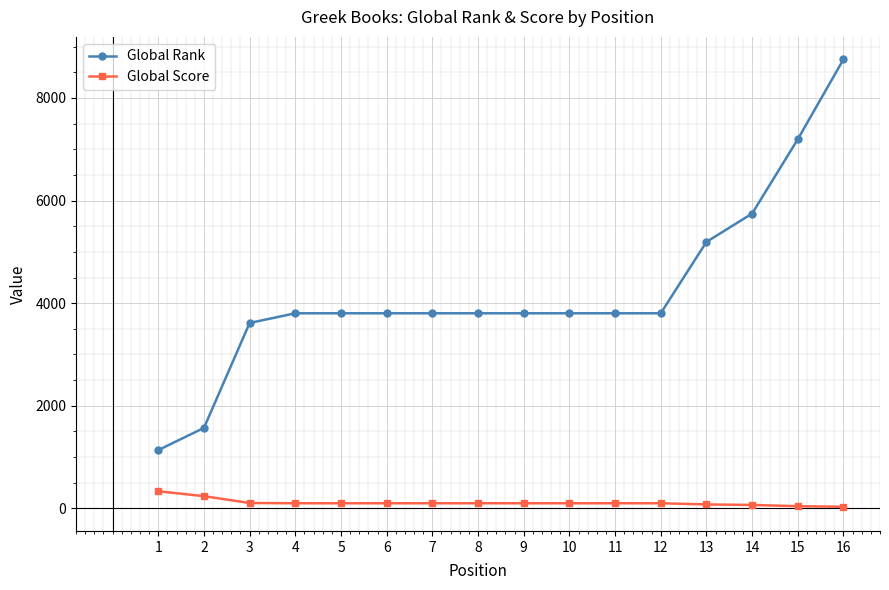

True or false: Global Score and Global Rank cross at least once.

False